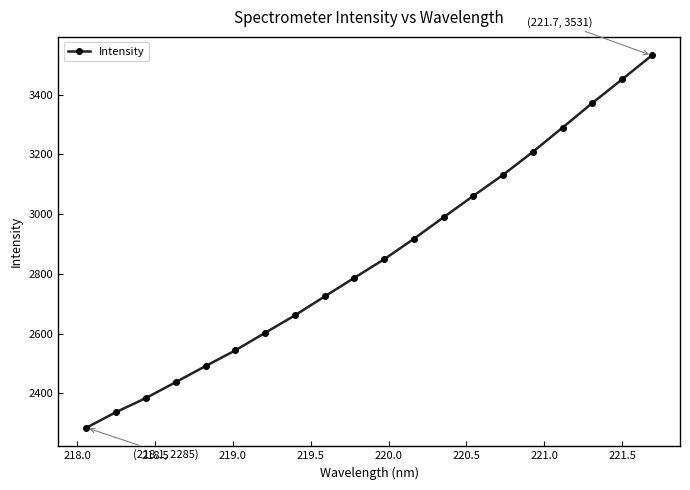

True or false: there are more than 1 points higher than both neighbors.

False